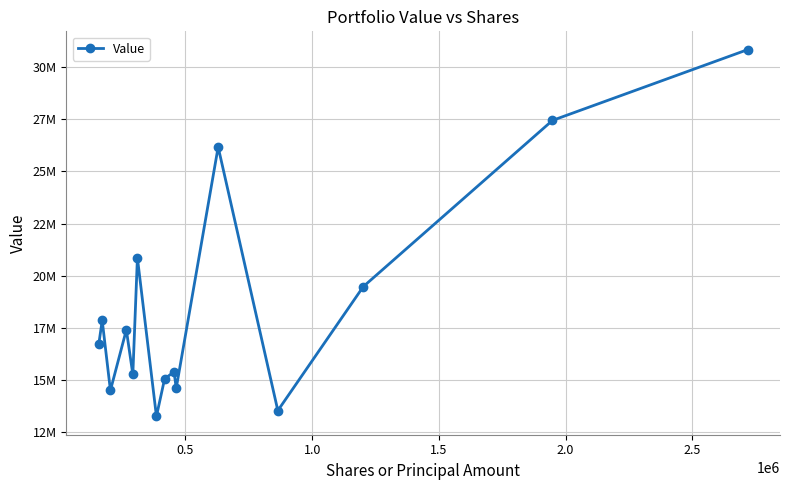

What is the difference between the maximum and minimum values?

17618000